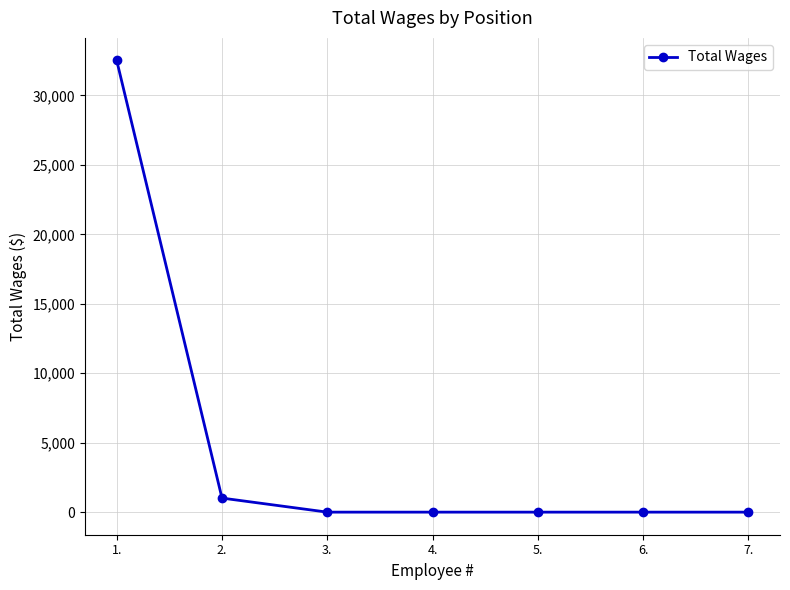

What is the average value?

4790